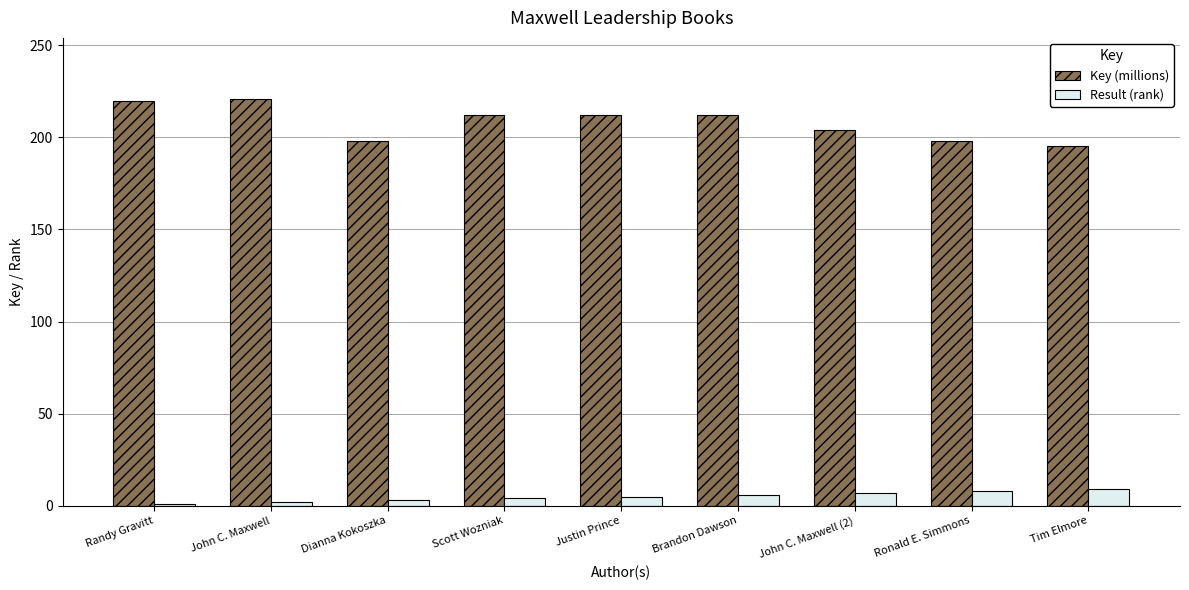

What is the maximum value shown in the chart?

220.8